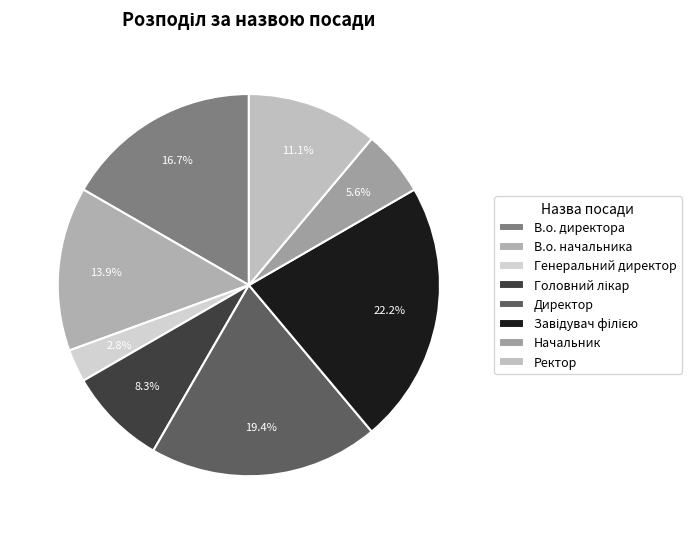

Combined, what portion of the pie is Головний лікар and В.о. директора?

25.0%